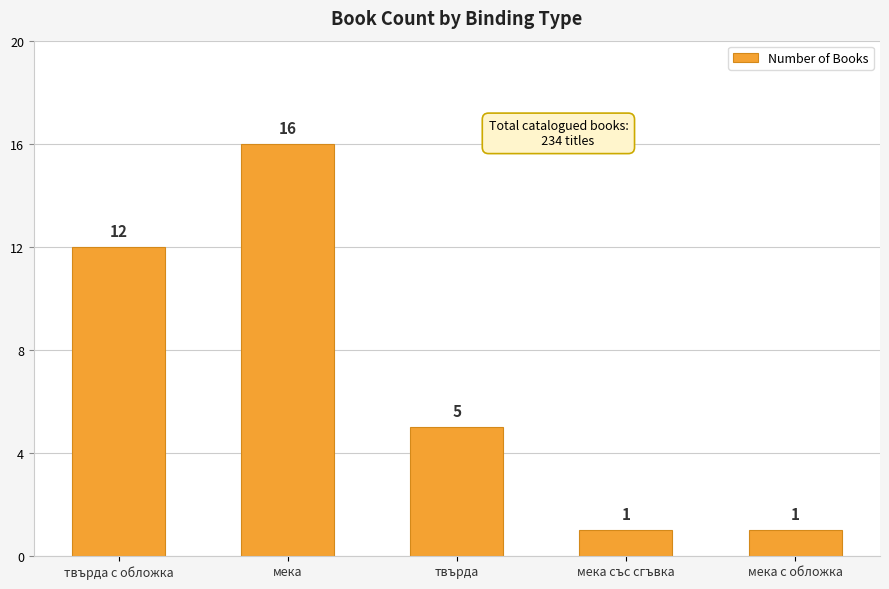

What is the change in value from твърда с обложка to мека с обложка?

-11